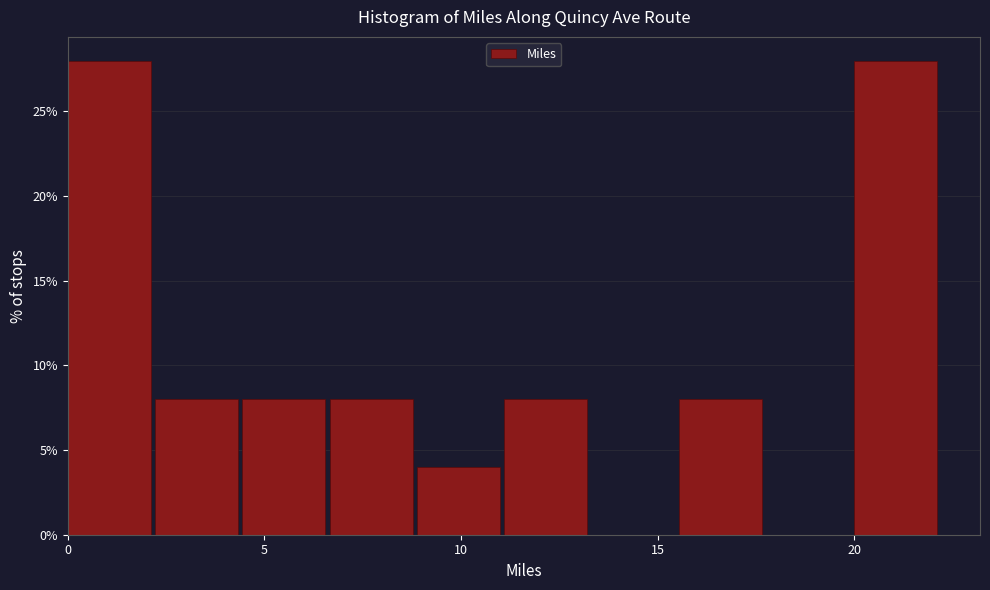

Reading left to right, list every bar in this chart as the range it spans on the x-axis followed by its height. Neither the bar edges nor the heights are printed on the chart, so give them approximately, as read against the axes.

0.0 to 2.0: 28
2.0 to 4.5: 8
4.5 to 6.5: 8
6.5 to 9.0: 8
9.0 to 11.0: 4
11.0 to 13.5: 8
13.5 to 15.5: 0
15.5 to 18.0: 8
18.0 to 20.0: 0
20.0 to 22.0: 28